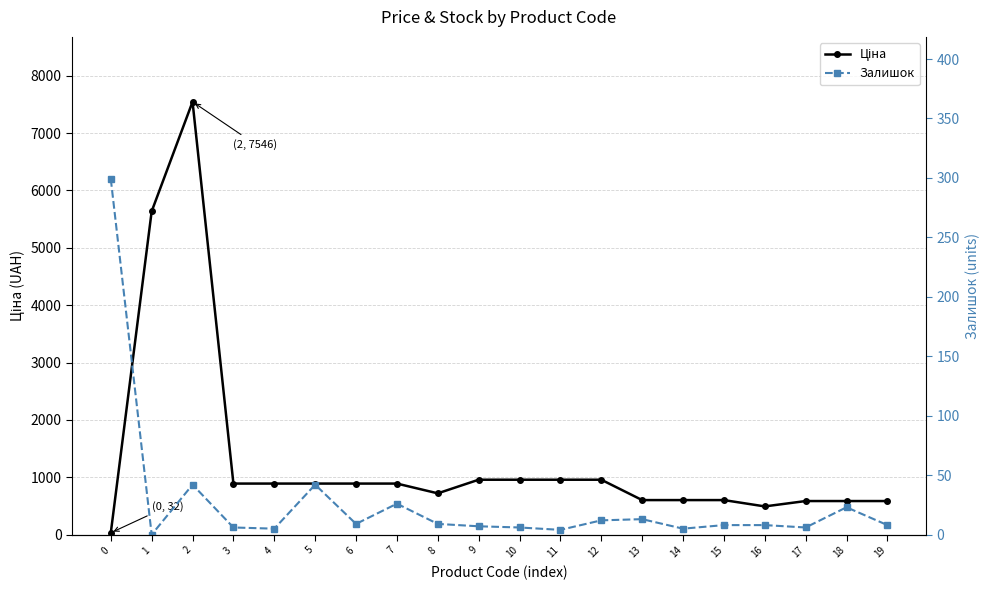

Where do Залишок and Ціна first cross each other?

0 and 1